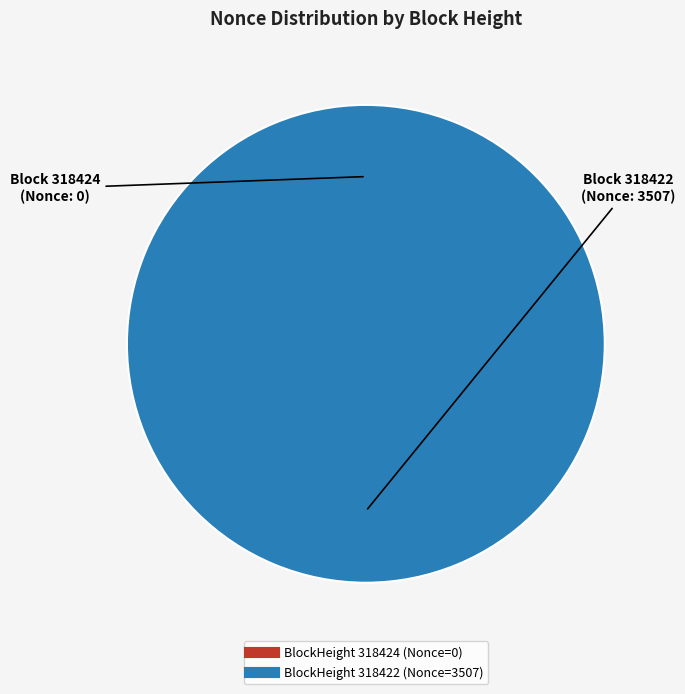

To the nearest percent, what portion does 318422 represent?

100%